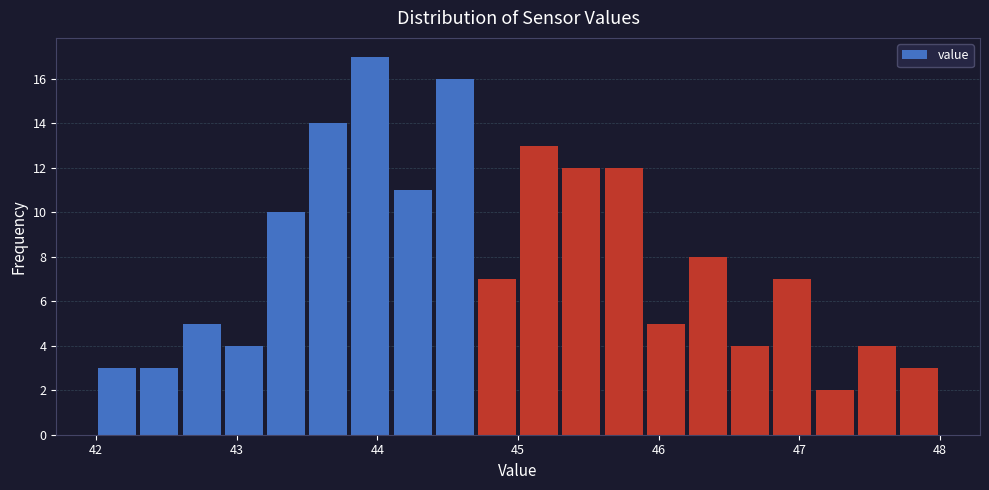

Read against the x-axis, roughly where is the centre of the tallest bar?

44.0